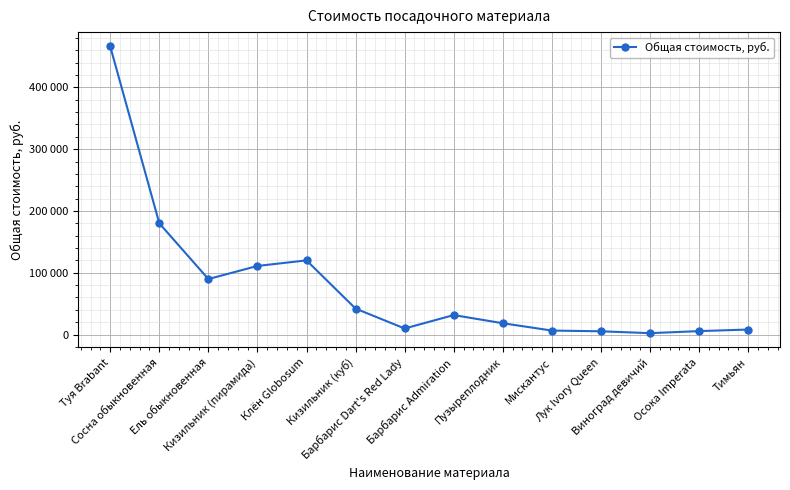

Reading right to left, extract all data points from this chart.

8100	5550	2250	5250	6450	18300	31500	9800	42000	120000	111000	89800	180000	466200